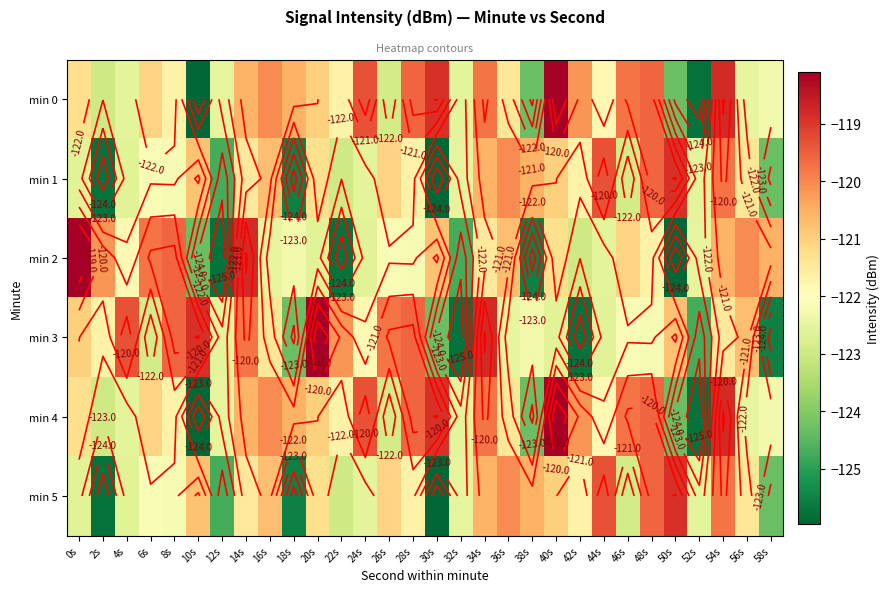

Which category has the highest value in the min 4 series?

40s